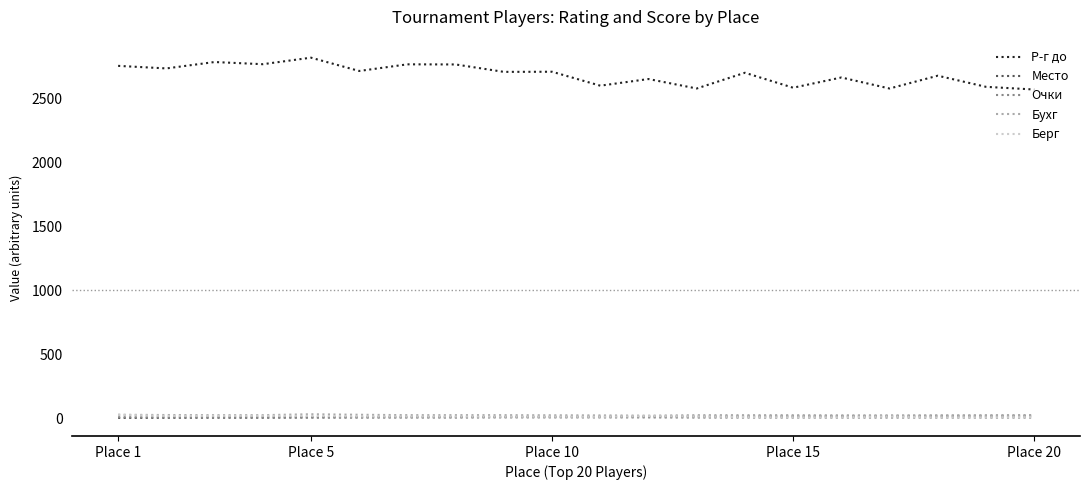

How many series are shown in this chart?

5